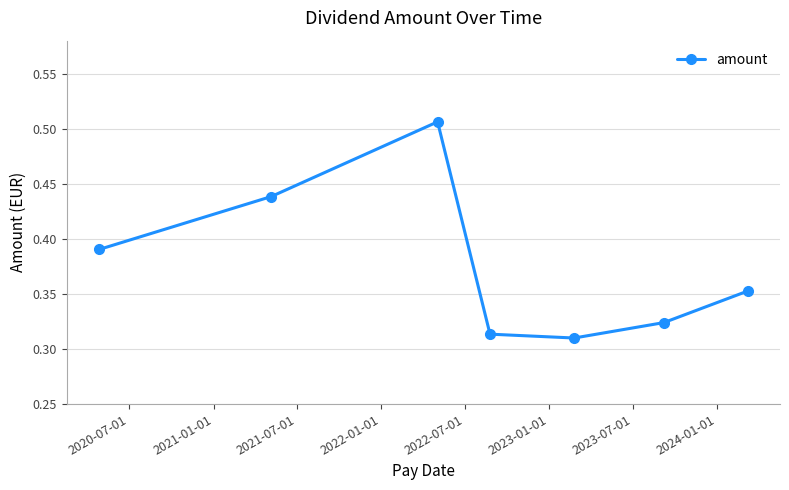

True or false: the data has more than 1 interior local peaks.

False